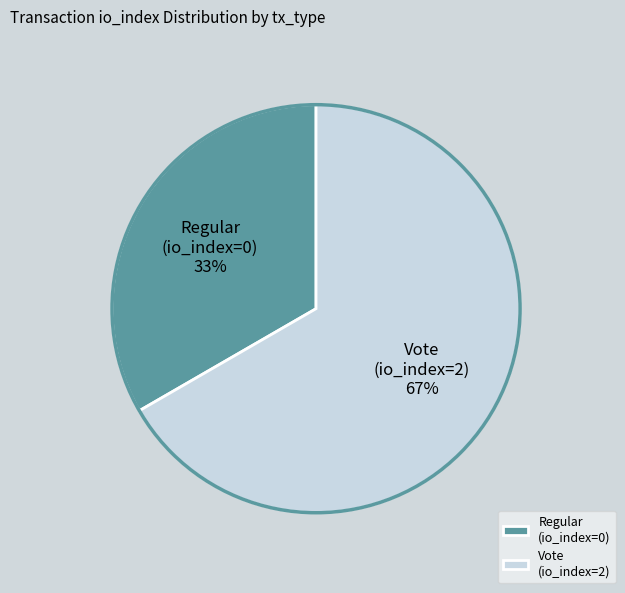

Between Vote (io_index=2) and Regular (io_index=0), which is larger?

Vote (io_index=2)